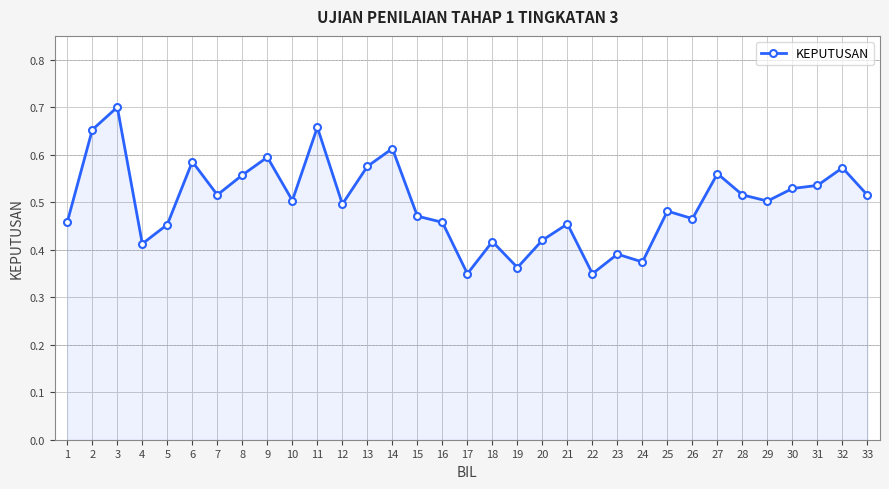

The value at 4 is 0.7. True or false?

False